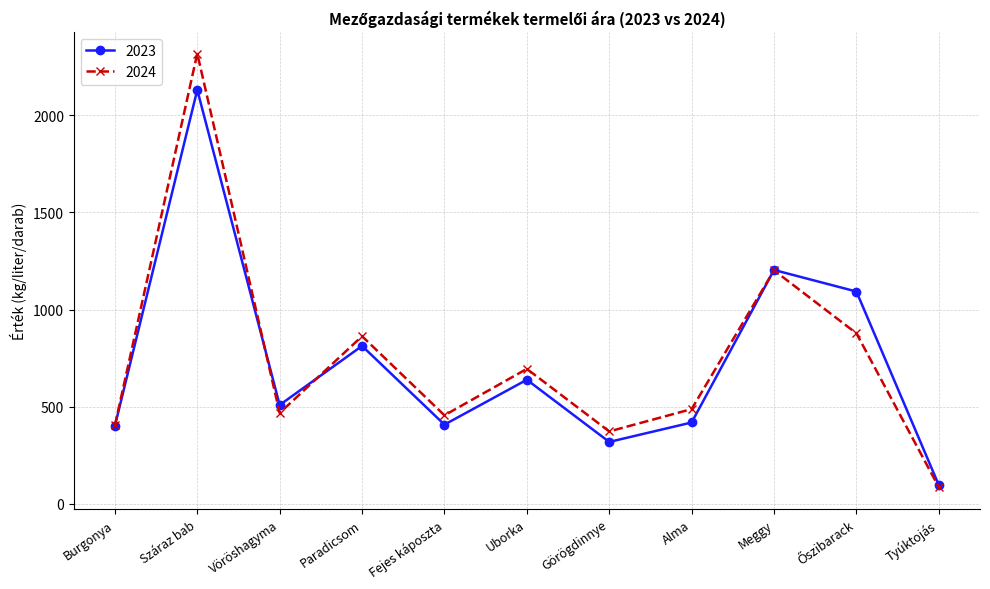

At which category does the chart reach its minimum across all series?

Tyúktojás